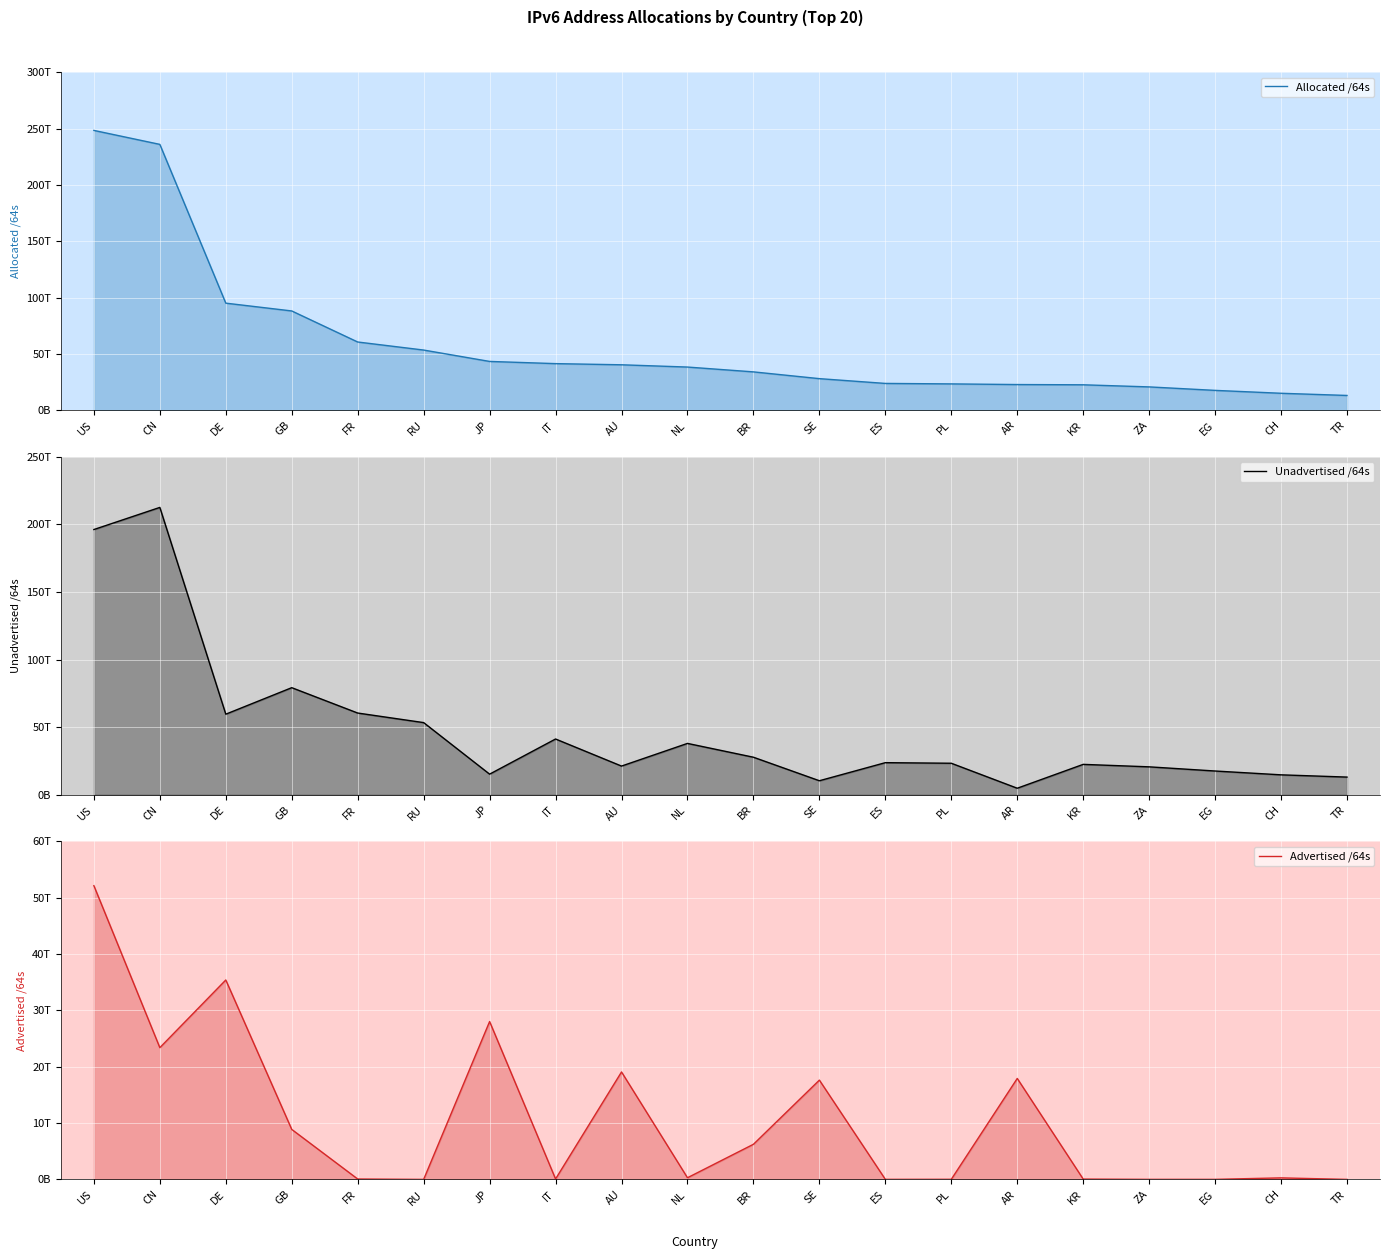

Reading left to right, what are all the values shown in this chart?

Allocated /64s: 248362443472896	235974098944000	95056258138112	88132743856128	60571933016064	53425118117888	43328179470337	41377985069056	40351296258048	38336897810432	34056432517120	28050452840448	23807005687808	23386111344640	22810728857600	22591528632321	20719270821888	17635135848448	15066756415488	13129716596736
Unadvertised /64s: 196220904669184	212581641814016	59652789174272	79255045406720	60498918309888	53420821774336	15300563894273	41296380624896	21272863506431	38038396403712	27817837920256	10423906271232	23794120523776	23364098981888	4886215589888	22532162584577	20706318811136	17622250946560	14791877787648	13125421629440
Advertised /64s: 52141538803712	23392457129984	35403468963840	8877698449408	73014706176	4296343552	28027615576064	81604444160	19078432751617	298501406720	6238594596864	17626546569216	12885164032	22012362752	17924513267712	59366047744	12952010752	12884901888	274878627840	4294967296